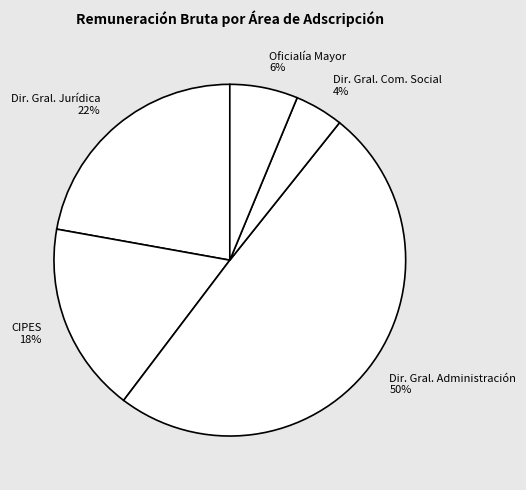

How many segments does this pie chart have?

5